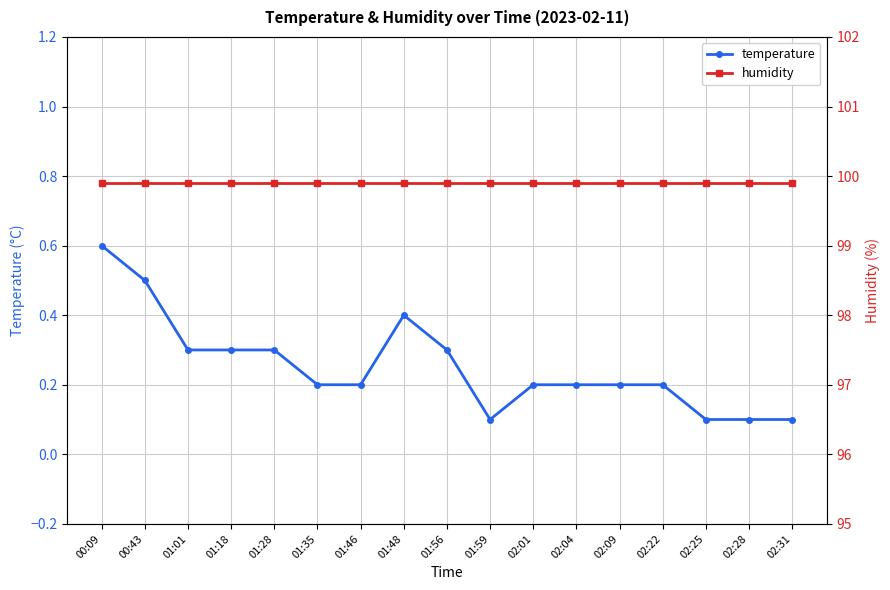

What is the difference between the second highest and second lowest values in the temperature series?

0.4